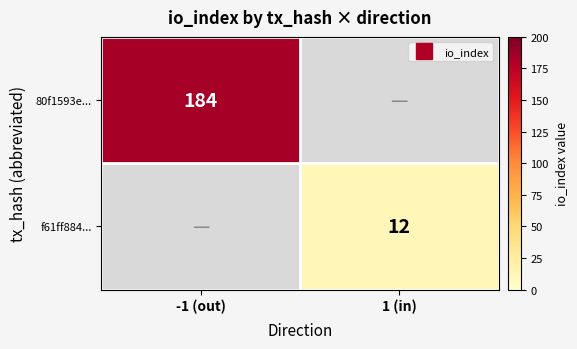

What is the maximum value shown in the chart?

184.0